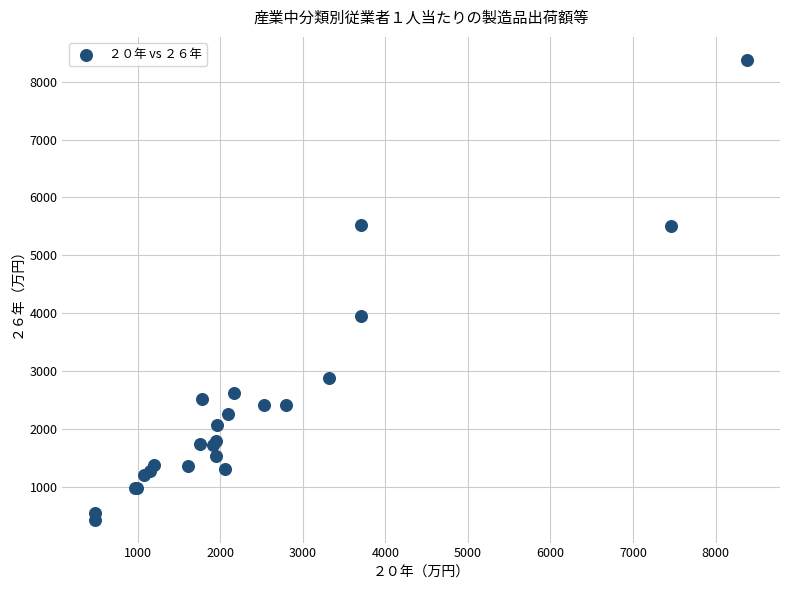

What Y value in the scatter plot is closest to 4403?

3953